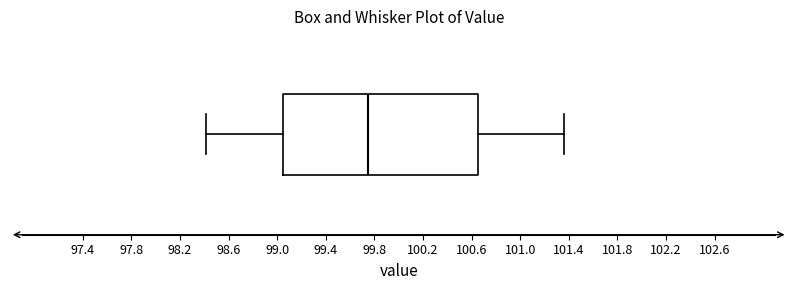

Read this box plot against the x-axis: the position of the median line, the range covered by the box, and the ends of both whiskers. The values are not printed on the chart, so give them approximately, as read against the axis.

median 99.75, box 99.05 to 100.65, whiskers 98.40 to 101.35